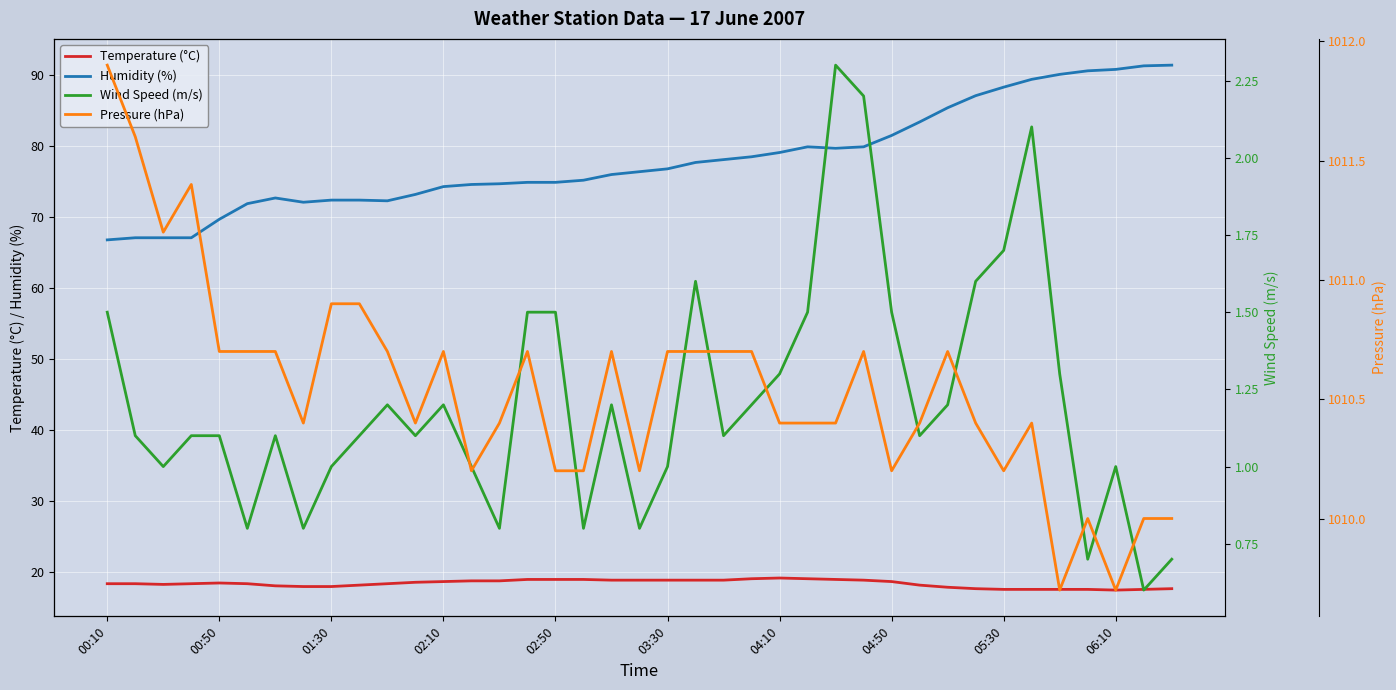

At how many categories does at least one series exceed 30?

39